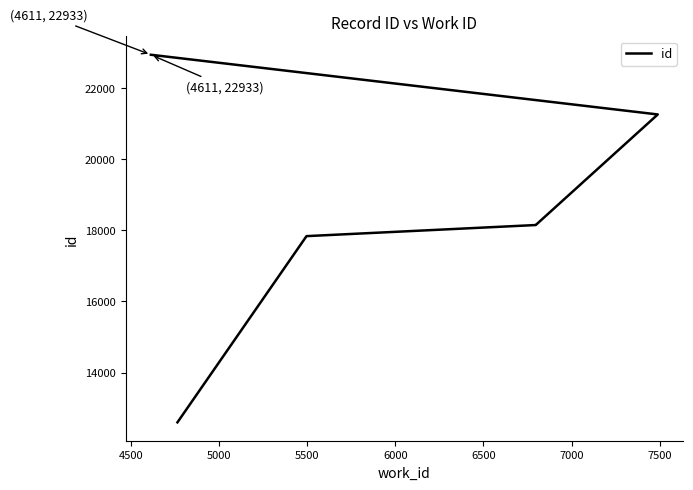

Between 5500 and 6500, which is larger?

6500